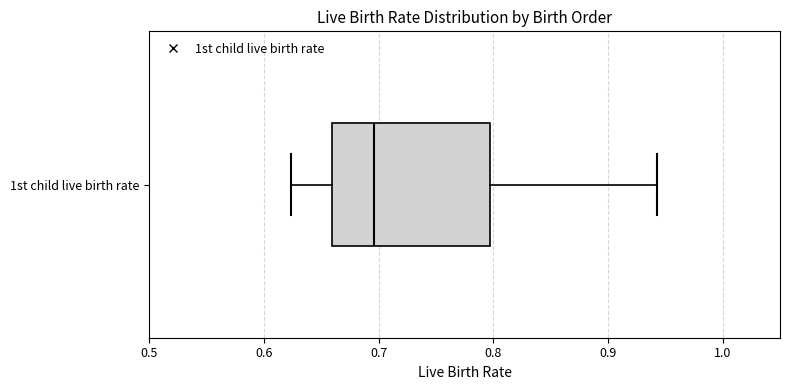

Where is the right edge of the box for 1st child live birth rate on the x-axis? The values are not printed on the chart, so give them approximately, as read against the axis.

0.80